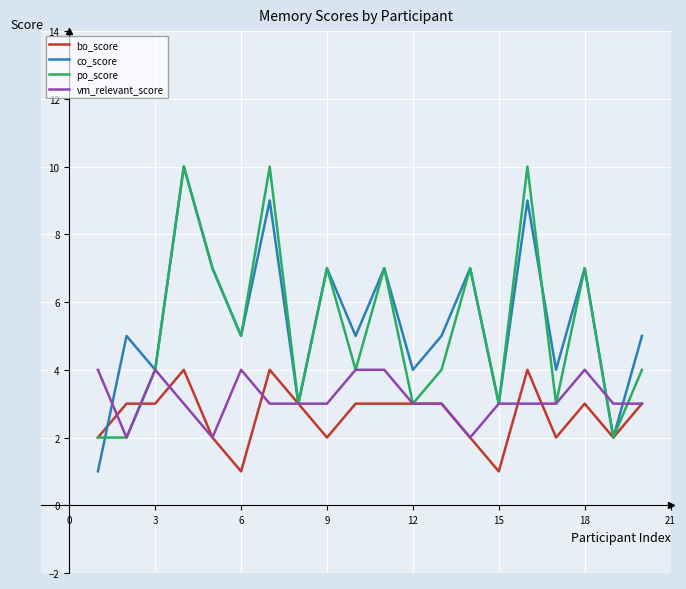

What is the difference between the maximum and minimum values in the po_score series?

8